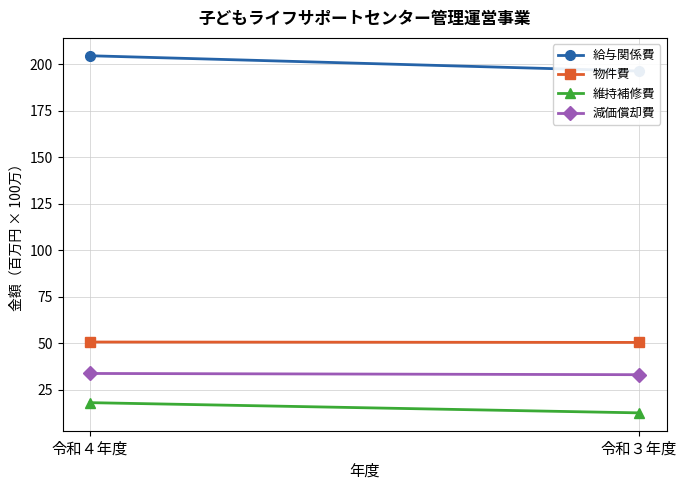

At which category is the sum across all series the highest?

令和４年度